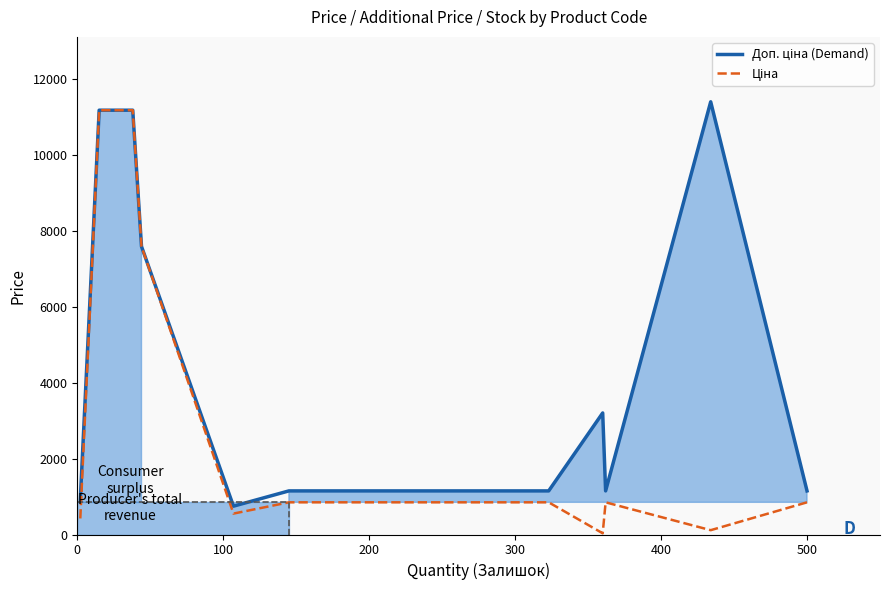

What is the highest value of the Доп. ціна (Demand) series?

11410.0